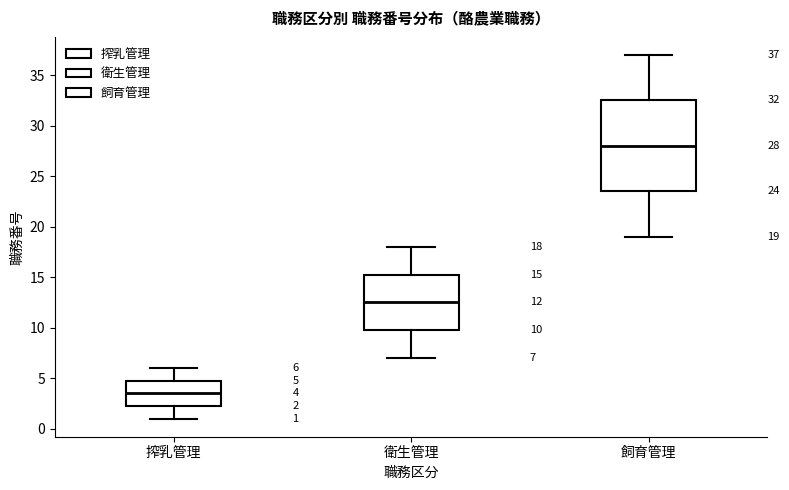

Which box's median line is the highest?

飼育管理